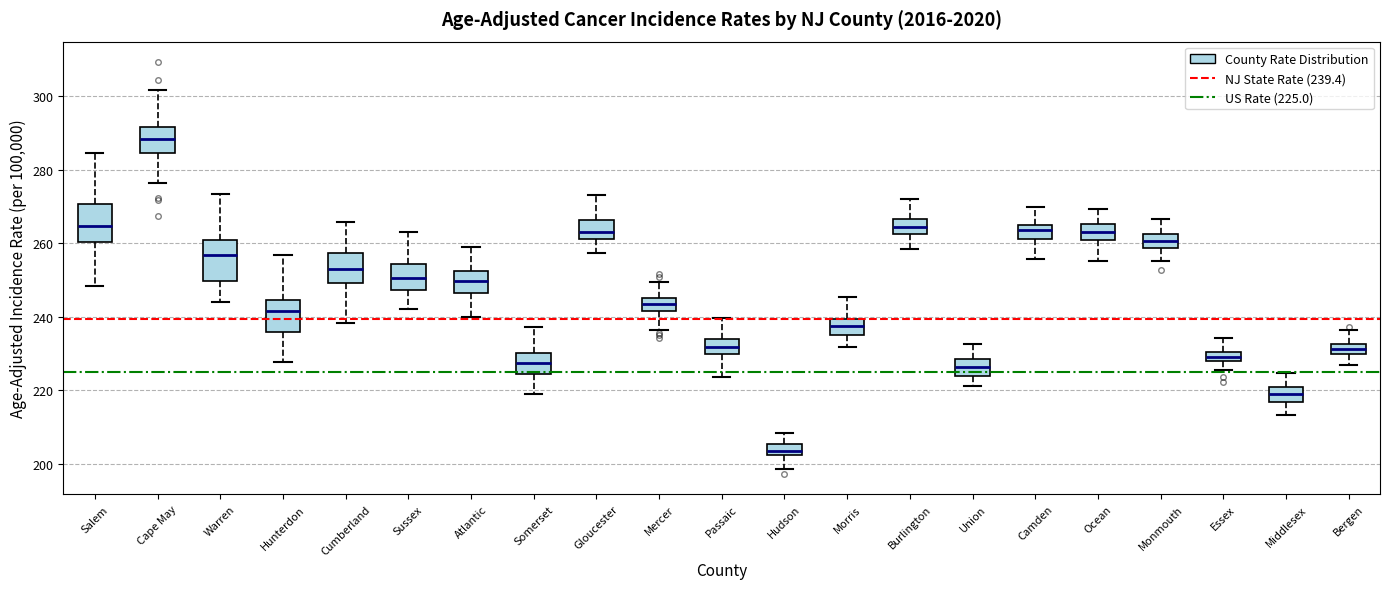

Which box has the lowest median line?

Hudson